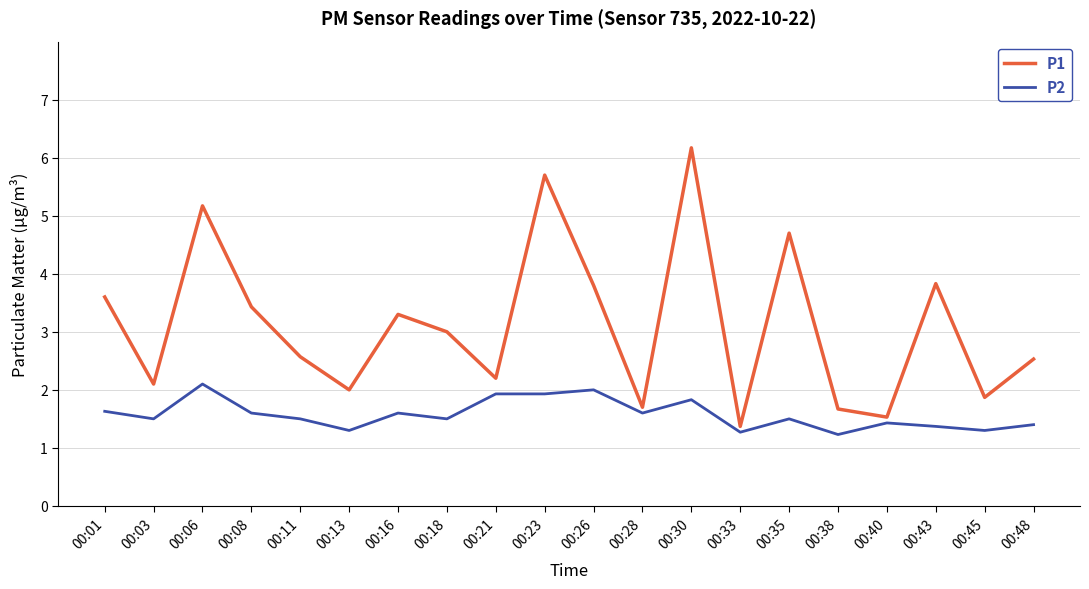

At which category does P1 reach its first local valley?

00:03